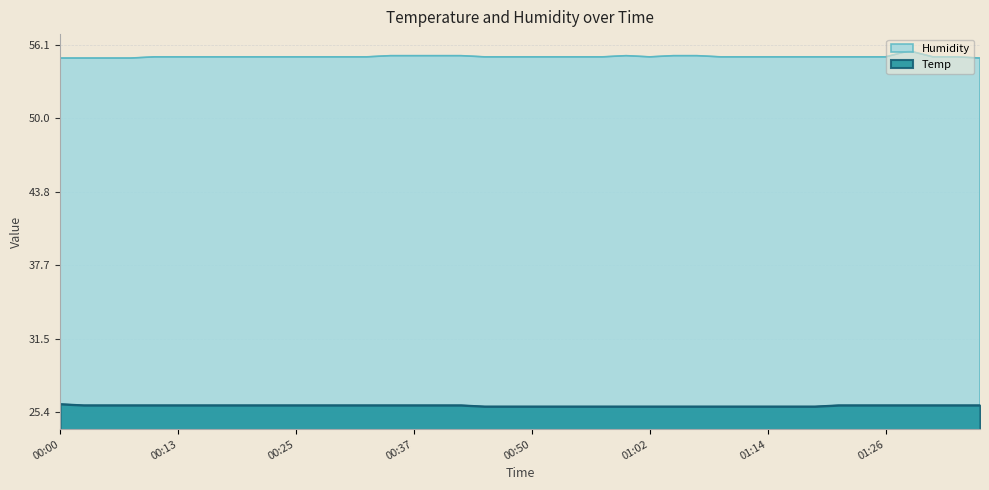

Reading left to right, extract all data points from this chart.

Temp: 26.1	26.0	26.0	26.0	26.0	26.0	26.0	26.0	26.0	26.0	26.0	26.0	26.0	26.0	26.0	26.0	26.0	26.0	25.9	25.9	25.9	25.9	25.9	25.9	25.9	25.9	25.9	25.9	25.9	25.9	25.9	25.9	25.9	26.0	26.0	26.0	26.0	26.0	26.0	26.0
Humidity: 55.0	55.0	55.0	55.0	55.1	55.1	55.1	55.1	55.1	55.1	55.1	55.1	55.1	55.1	55.2	55.2	55.2	55.2	55.1	55.1	55.1	55.1	55.1	55.1	55.2	55.1	55.2	55.2	55.1	55.1	55.1	55.1	55.1	55.1	55.1	55.1	55.6	55.1	55.1	55.0